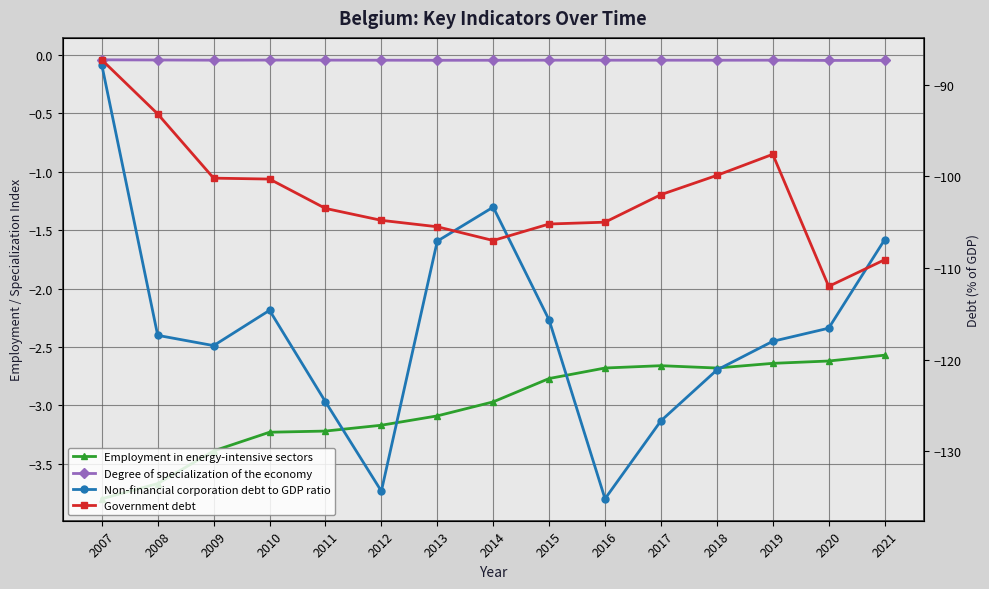

True or false: Employment in energy-intensive sectors and Degree of specialization of the economy intersect in this chart.

False